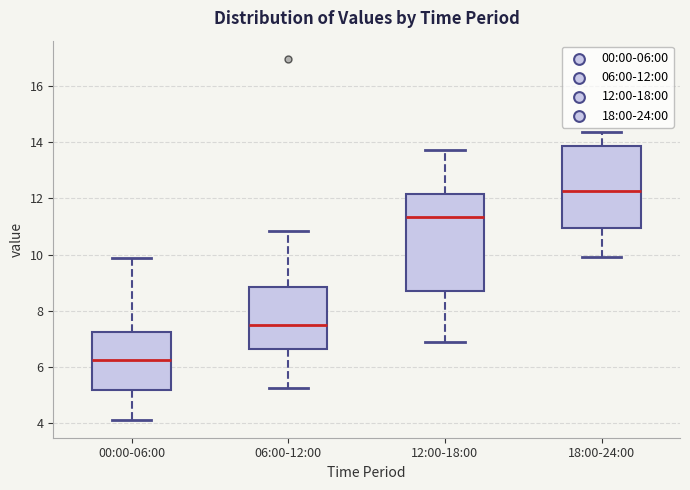

Reading left to right, transcribe this box plot: for each box, give where its median line is, the range the box spans, and where its two whiskers end, as read against the y-axis. The values are not printed on the chart, so give them approximately, as read against the axis.

00:00-06:00: median 6.2, box 5.2 to 7.2, whiskers 4.2 to 9.8
06:00-12:00: median 7.4, box 6.6 to 8.8, whiskers 5.2 to 10.8
12:00-18:00: median 11.4, box 8.8 to 12.2, whiskers 7.0 to 13.8
18:00-24:00: median 12.2, box 11.0 to 13.8, whiskers 10.0 to 14.4